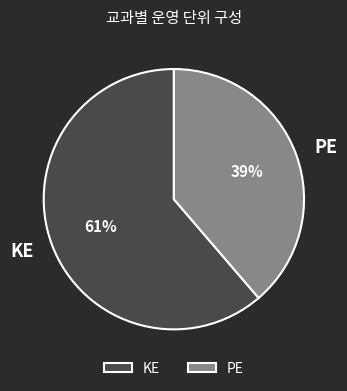

Approximately how many times larger is the value at PE compared to KE?

0.6